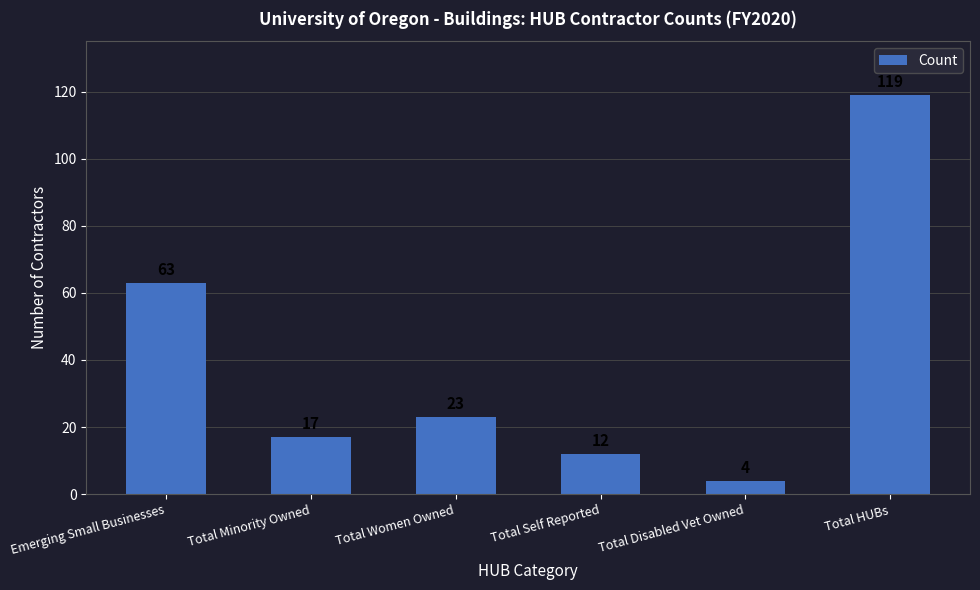

What is the label of the 4th bar from the right?

Total Women Owned